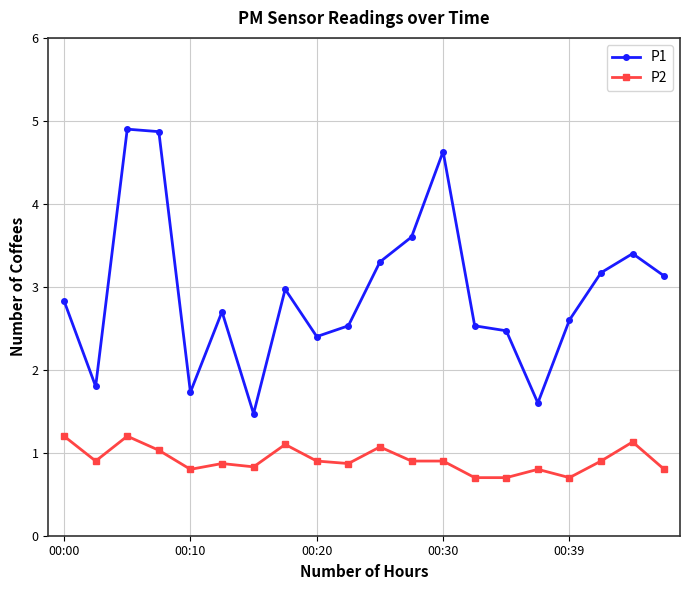

Which series has the widest spread of values?

P1